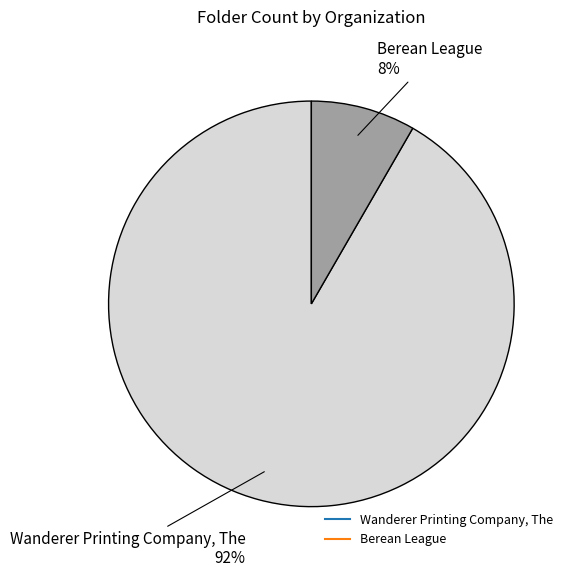

How many segments does this pie chart have?

2